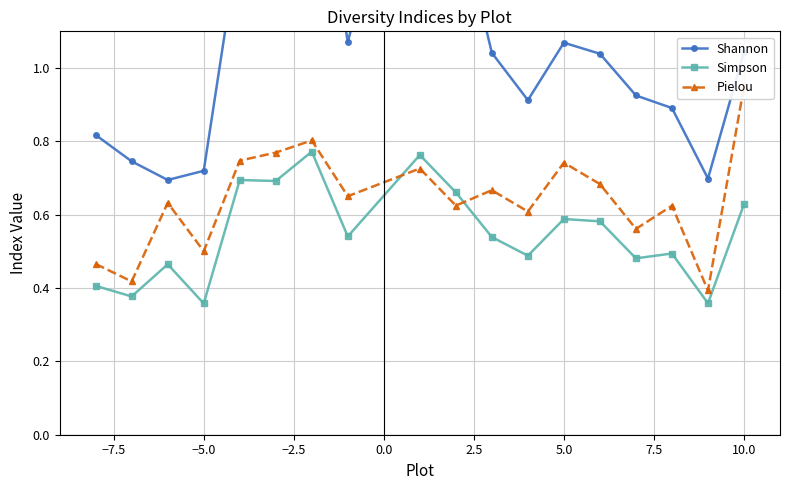

What is the minimum value for Shannon?

0.7